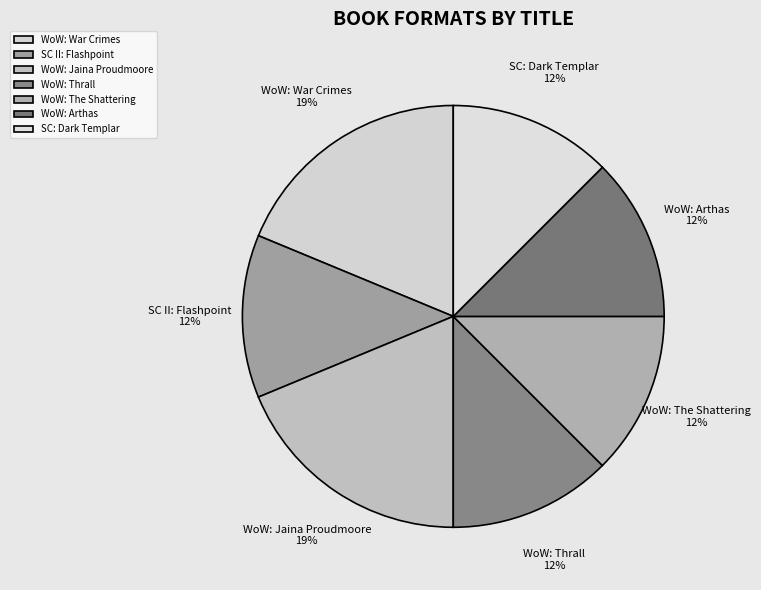

How many slices are in this pie chart?

7